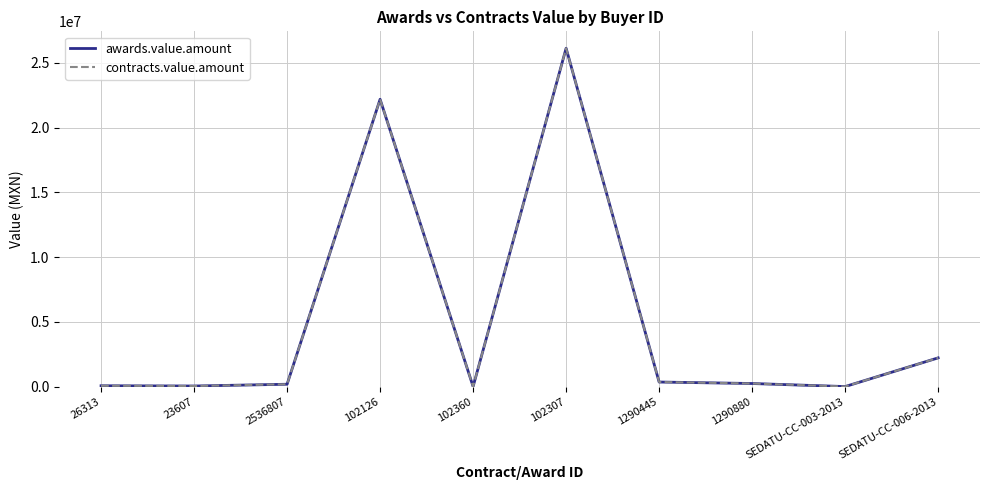

Does the chart display data point markers on the line(s)?

No